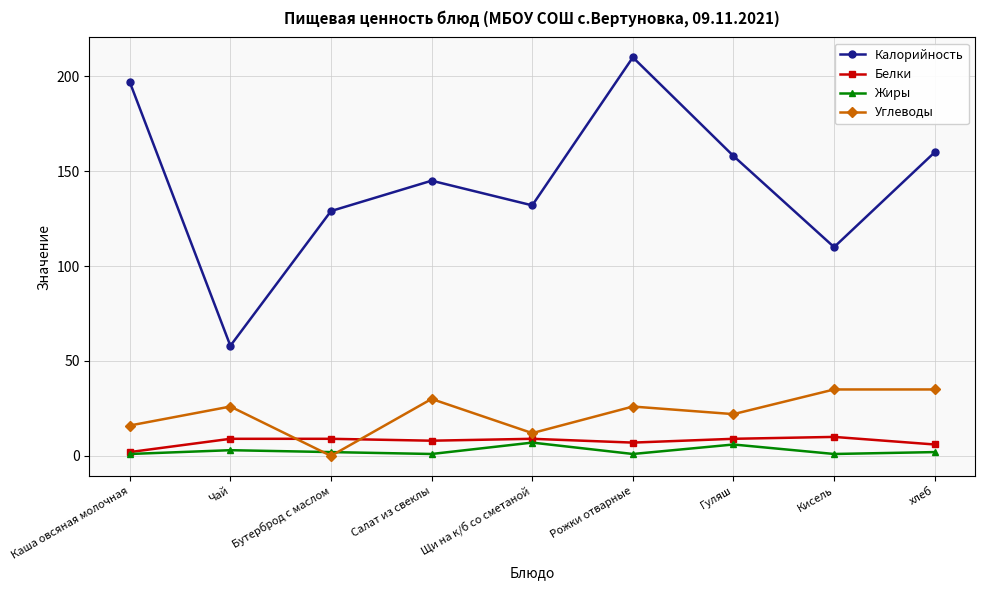

Is it true that Белки equals 2 at Каша овсяная молочная?

True